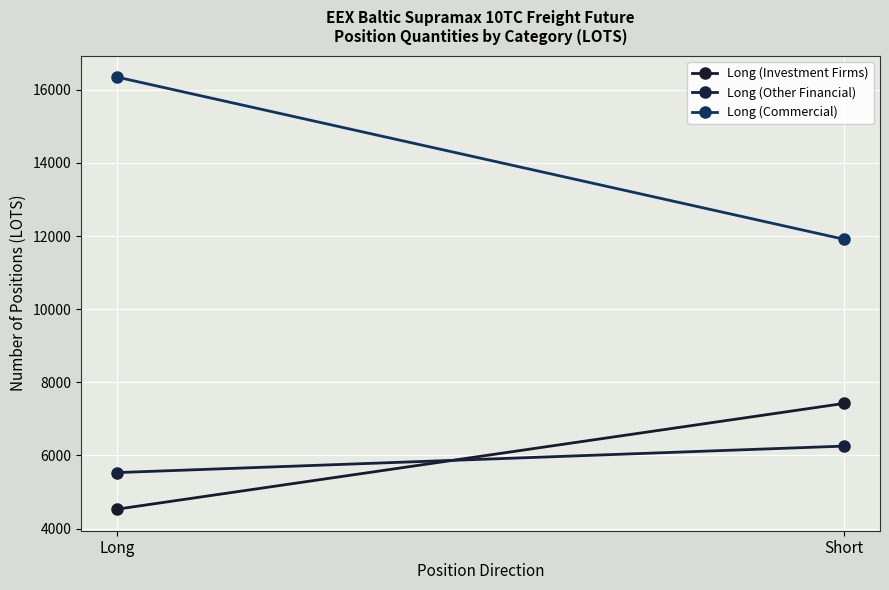

What is the sum of the Long (Commercial) values at Short and Long?

28262.3